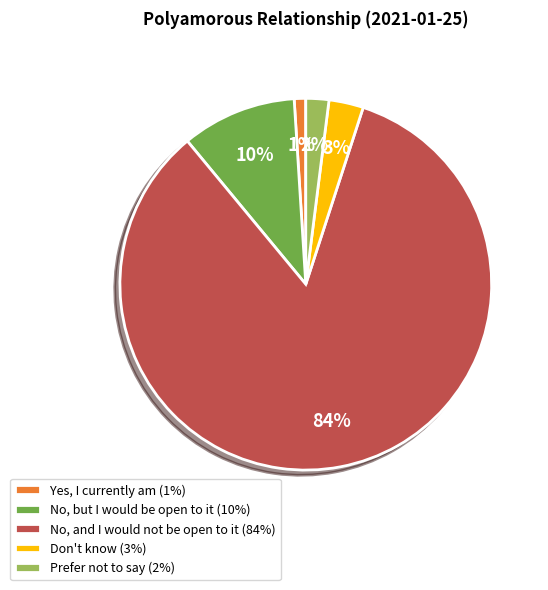

What is the majority slice?

No, and I would not be open to it (84%)